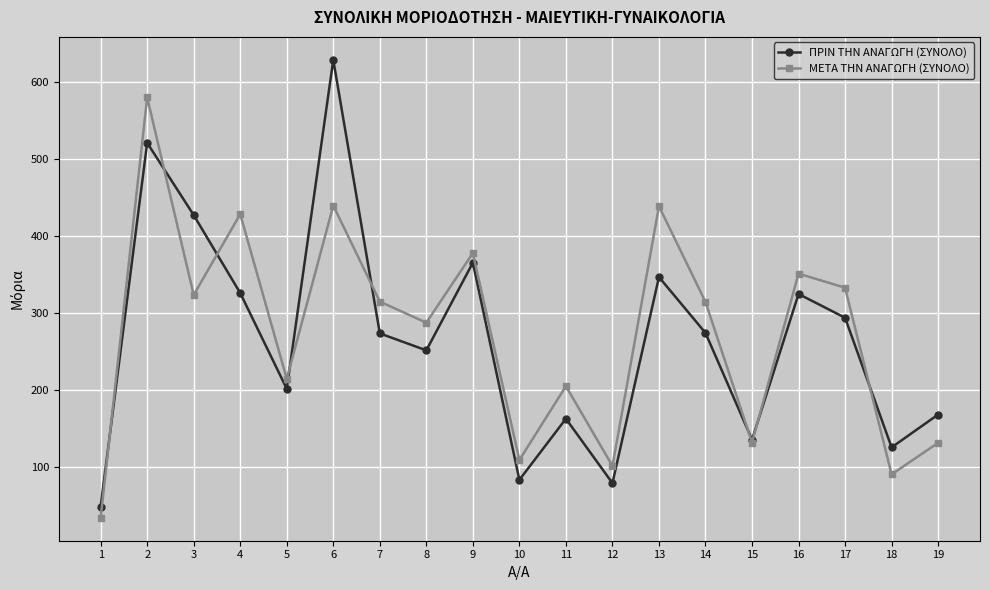

Which series has the largest range (max minus min)?

ΠΡΙΝ ΤΗΝ ΑΝΑΓΩΓΗ (ΣΥΝΟΛΟ)